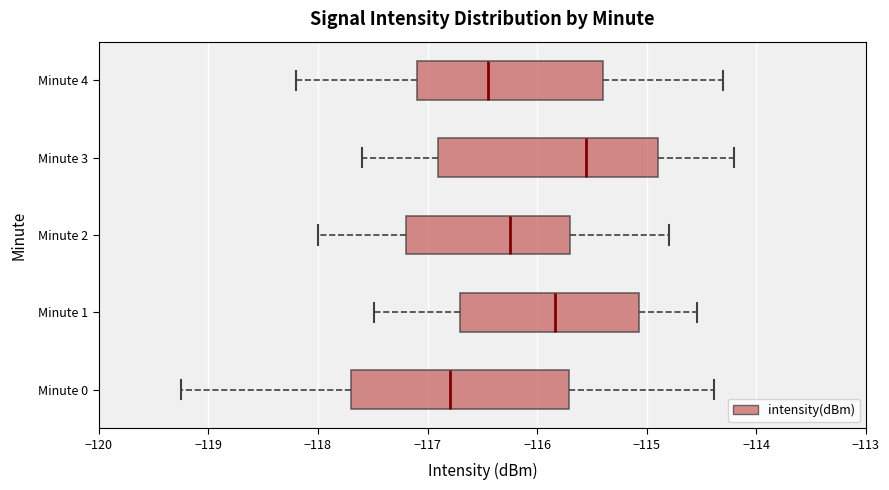

Reading bottom to top, read every box against the x-axis: the position of its median line, the range the box covers, and the ends of its whiskers. The values are not printed on the chart, so give them approximately, as read against the axis.

Minute 0: median -116.8, box -117.7 to -115.7, whiskers -119.3 to -114.4
Minute 1: median -115.8, box -116.7 to -115.1, whiskers -117.5 to -114.5
Minute 2: median -116.2, box -117.2 to -115.7, whiskers -118.0 to -114.8
Minute 3: median -115.5, box -116.9 to -114.9, whiskers -117.6 to -114.2
Minute 4: median -116.4, box -117.1 to -115.4, whiskers -118.2 to -114.3